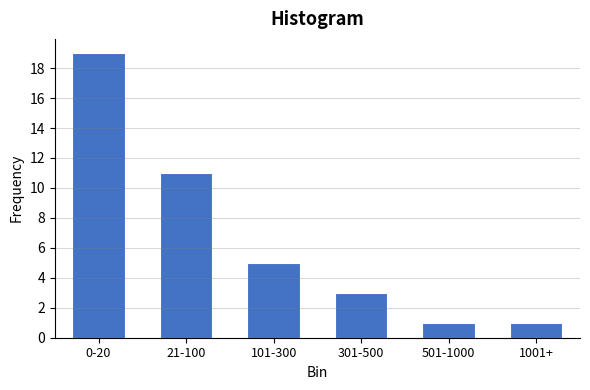

Reading right to left, transcribe all the data shown in this chart.

1001+=1	501-1000=1	301-500=3	101-300=5	21-100=11	0-20=19